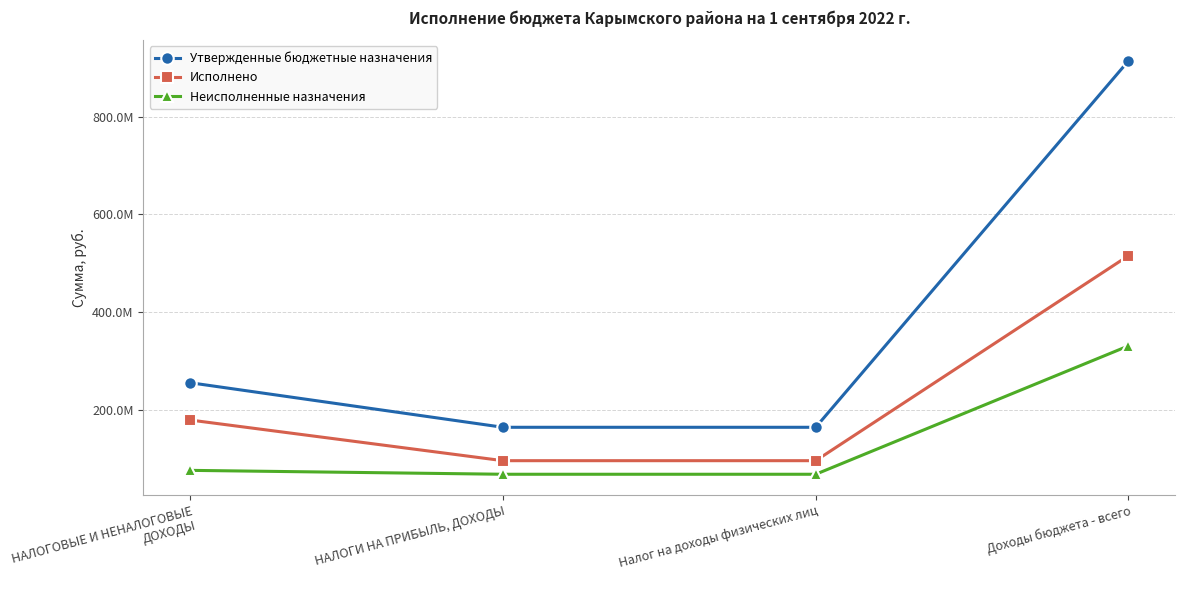

What is the value of the Неисполненные назначения point at the 1st from the left?

76332402.5